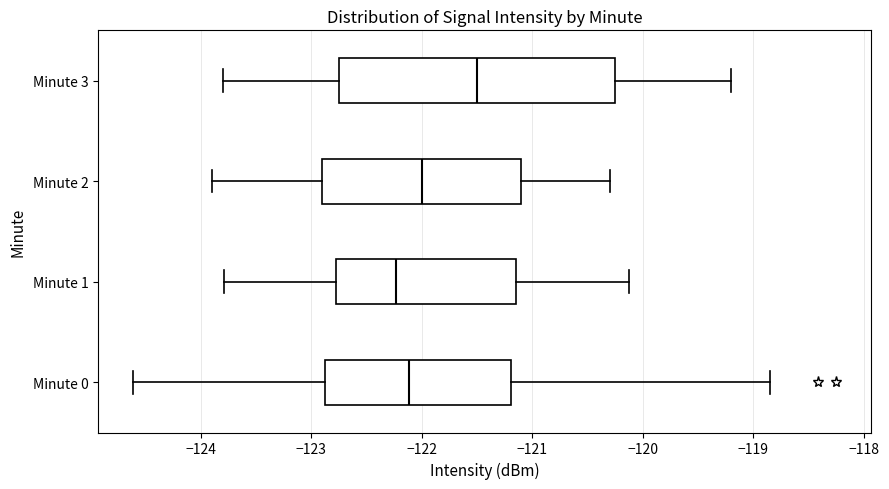

Where does the right whisker of the box for Minute 2 end on the x-axis? The values are not printed on the chart, so give them approximately, as read against the axis.

-120.3